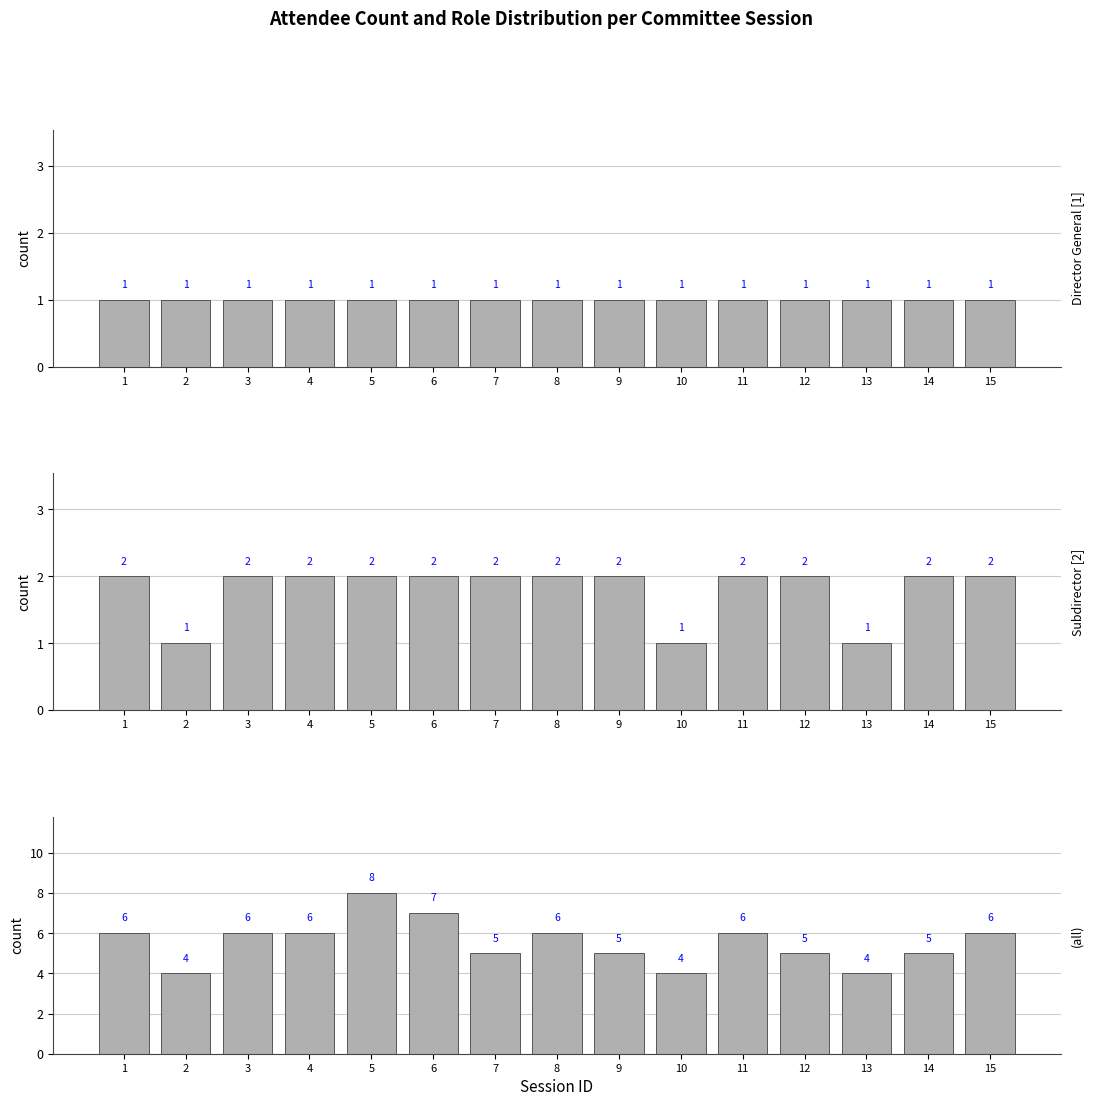

Reading left to right, what are all the values shown in this chart?

Director General [1]: 1	1	1	1	1	1	1	1	1	1	1	1	1	1	1
Subdirector [2]: 2	1	2	2	2	2	2	2	2	1	2	2	1	2	2
(all): 6	4	6	6	8	7	5	6	5	4	6	5	4	5	6